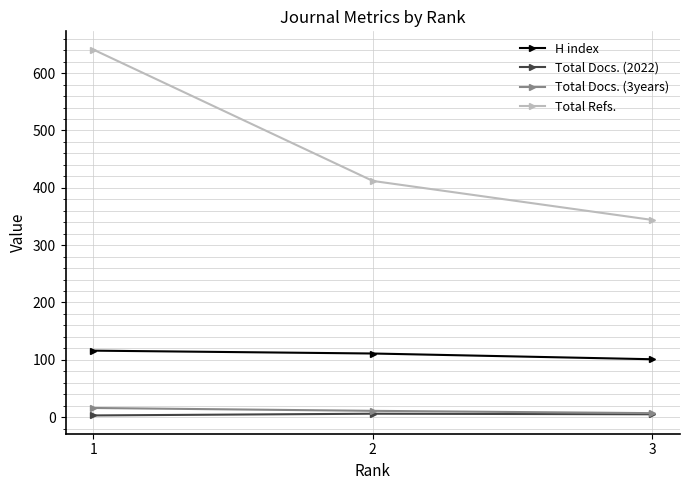

The value of Total Docs. (2022) at 1 is 3. True or false?

True